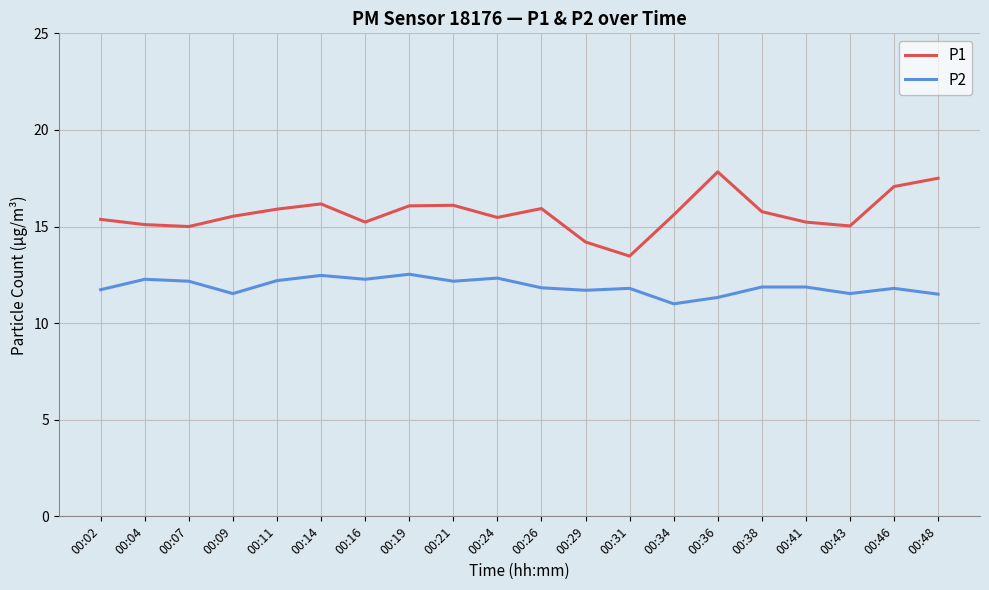

List the series in order of their peak value, highest first.

P1, P2